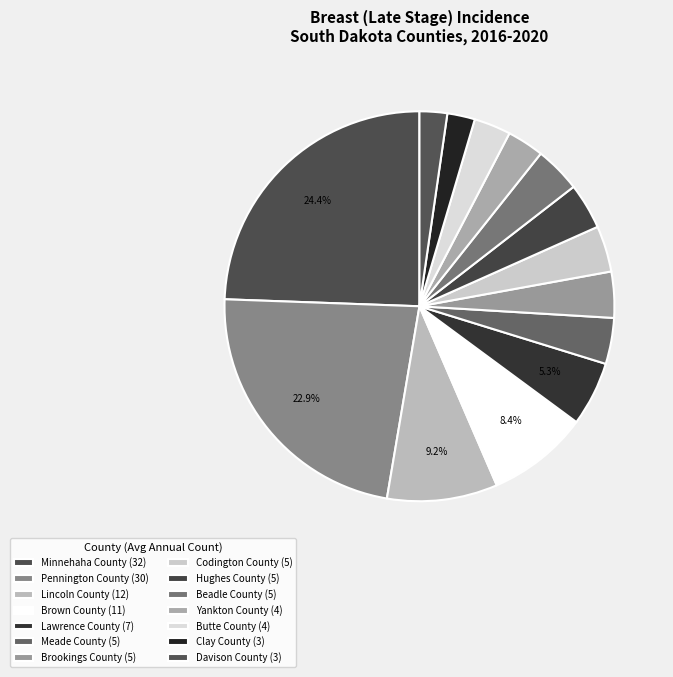

To the nearest percent, what percentage of the pie is Hughes County?

4%